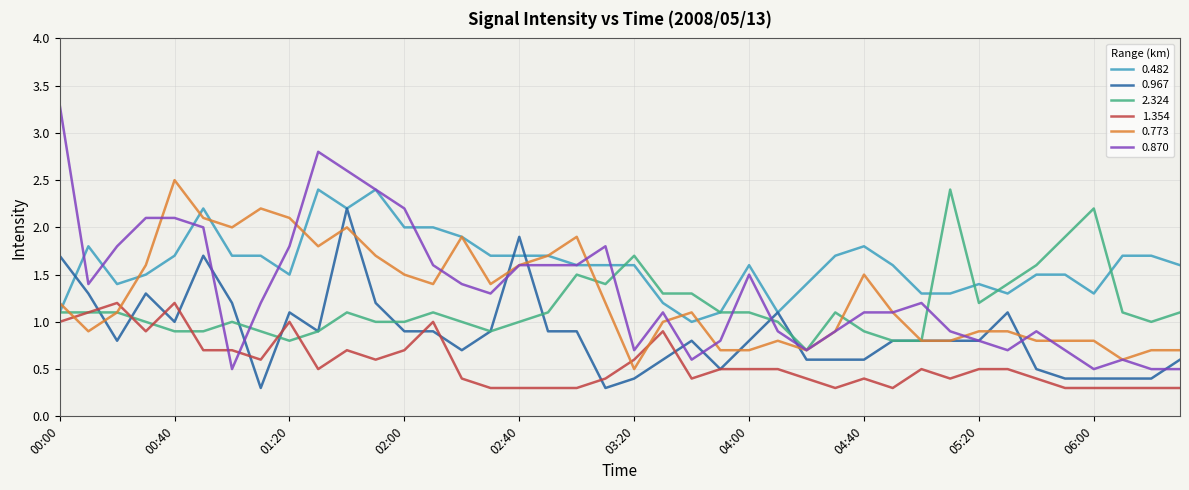

What is the maximum value shown in the chart?

3.3